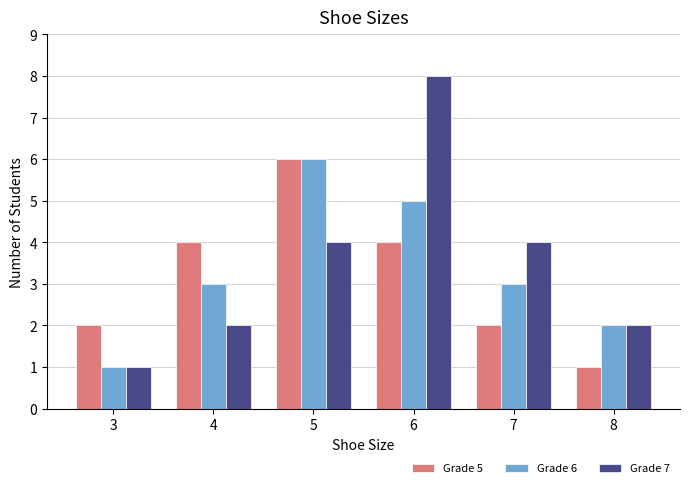

At which category does the chart reach its peak across all series?

6